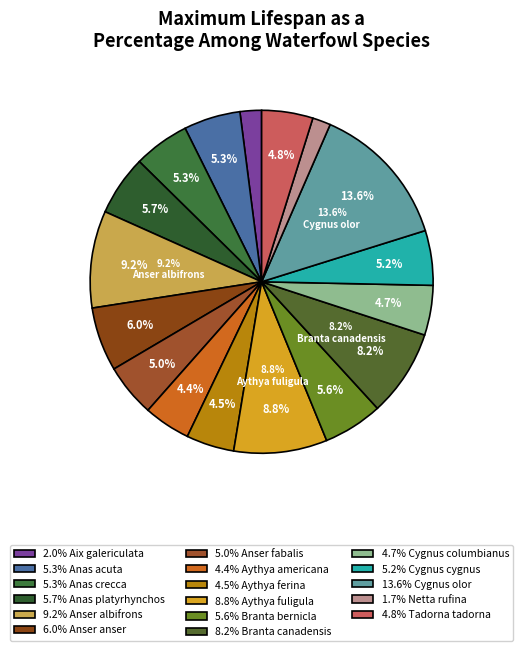

To the nearest percent, what is the combined percentage of Anser albifrons and Aix galericulata?

11%